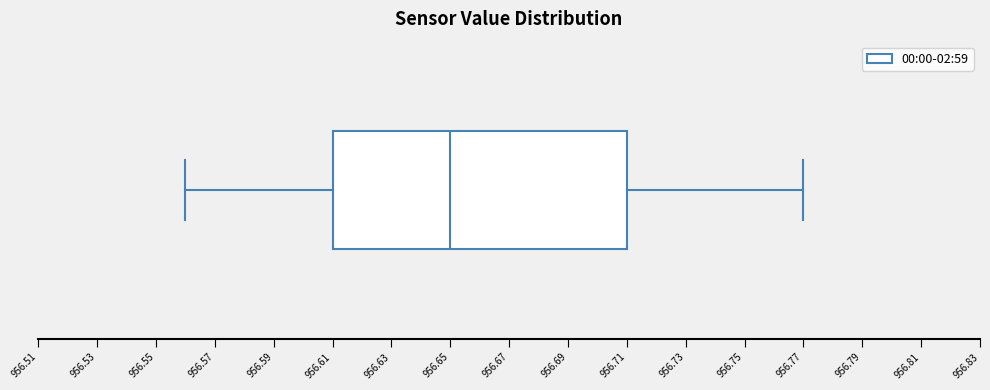

Read this box plot against the x-axis: the position of the median line, the range covered by the box, and the ends of both whiskers. The values are not printed on the chart, so give them approximately, as read against the axis.

median 956.65, box 956.61 to 956.71, whiskers 956.56 to 956.77